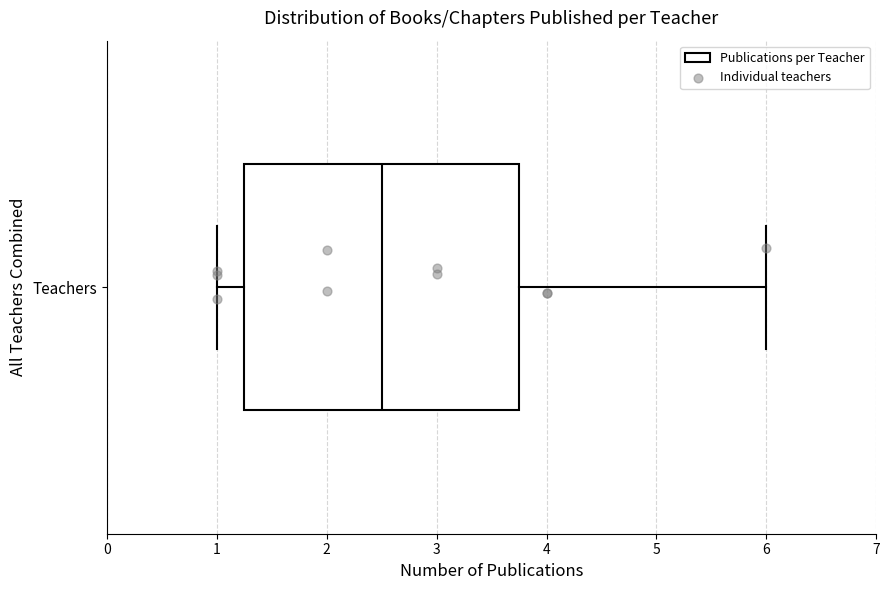

Transcribe this box plot: give where the median line is, the range the box spans, and where the two whiskers end, as read against the x-axis. The values are not printed on the chart, so give them approximately, as read against the axis.

median 2.5, box 1.3 to 3.8, whiskers 1.0 to 6.0